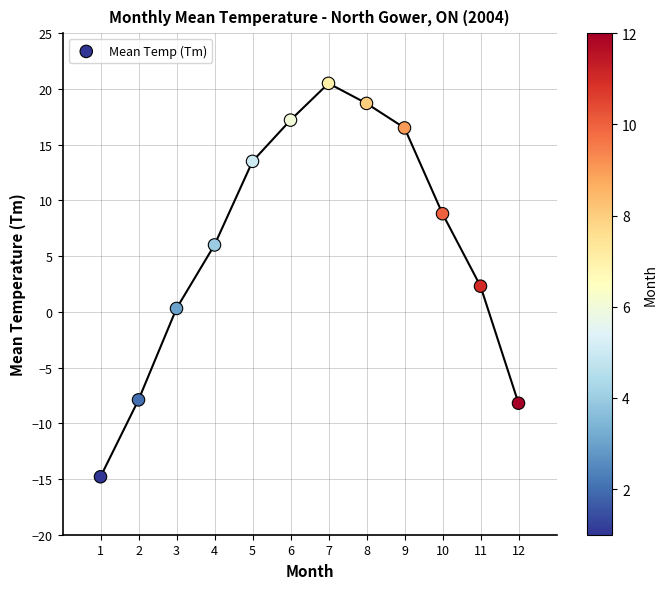

What is the range of X values (max minus min)?

11.0